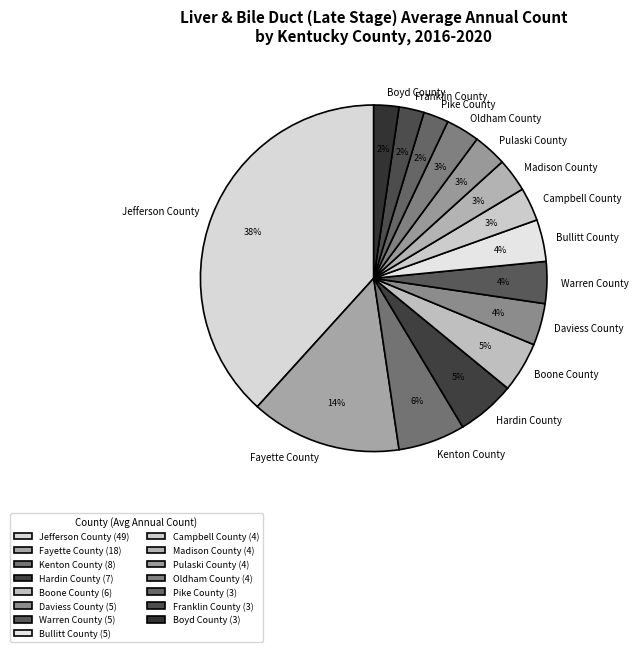

True or false: Bullitt County accounts for 4% of the total.

True